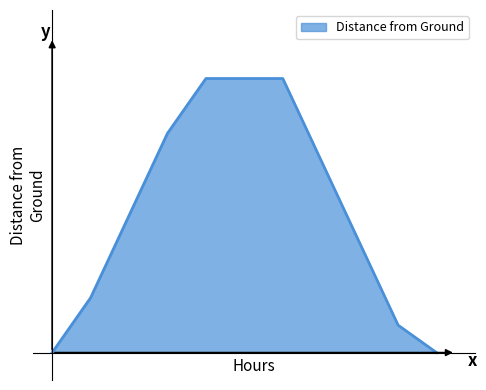

Is this an area chart (filled region under the line)?

Yes